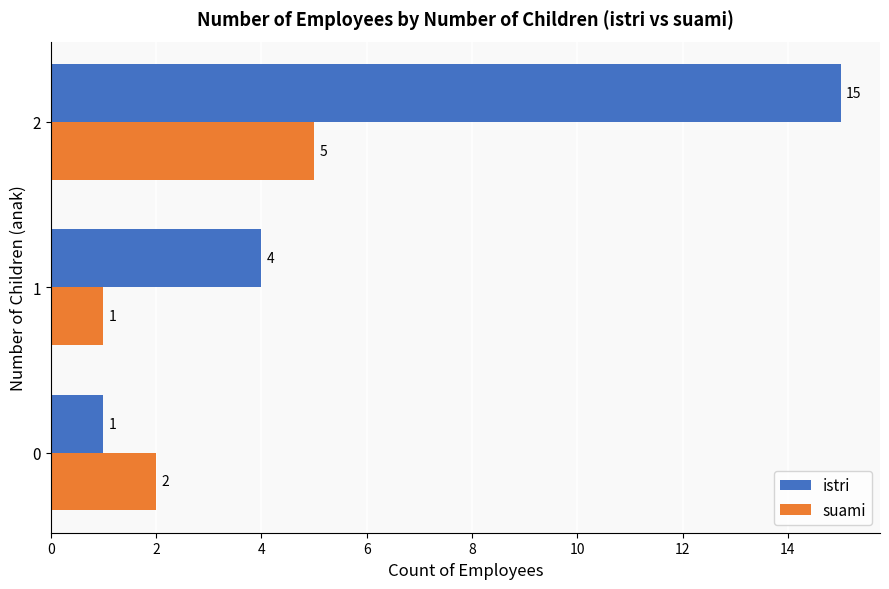

The istri series shows 2 at 1. True or false?

False